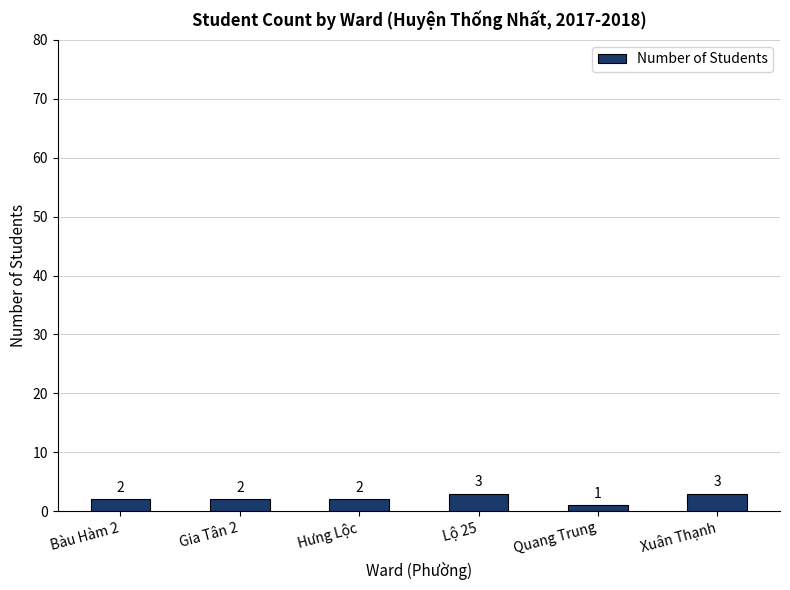

What is the ratio of the value at Bàu Hàm 2 to the value at Quang Trung?

2.0